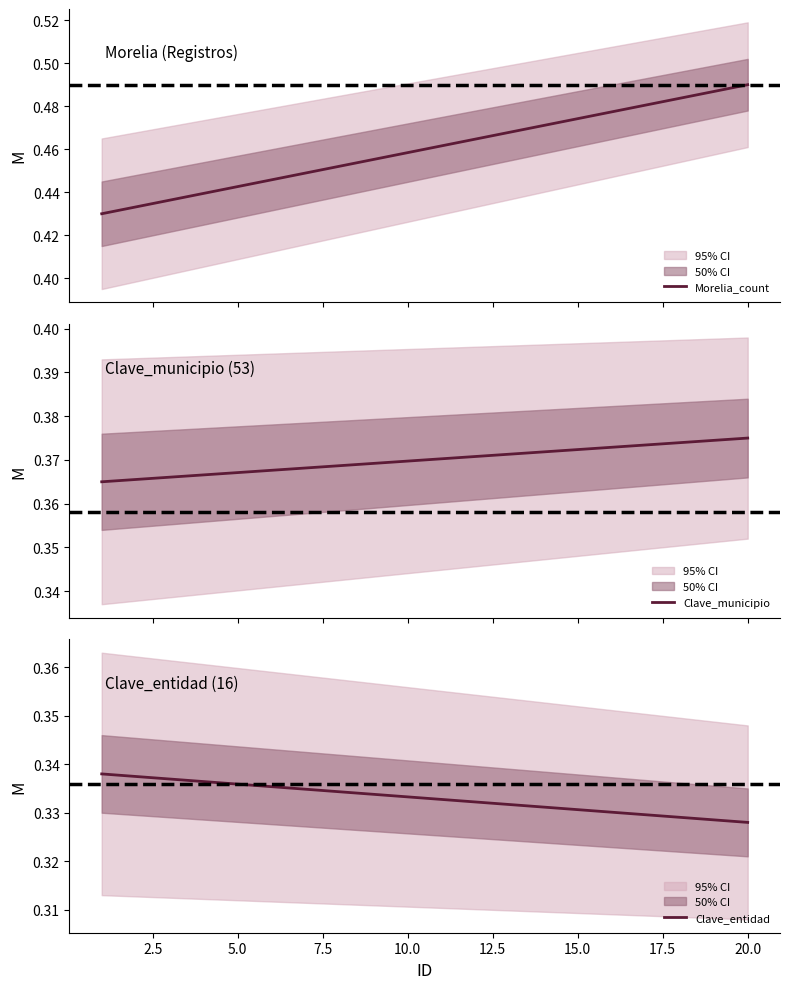

True or false: Clave_entidad has a value of 0.5 at 10.0.

False